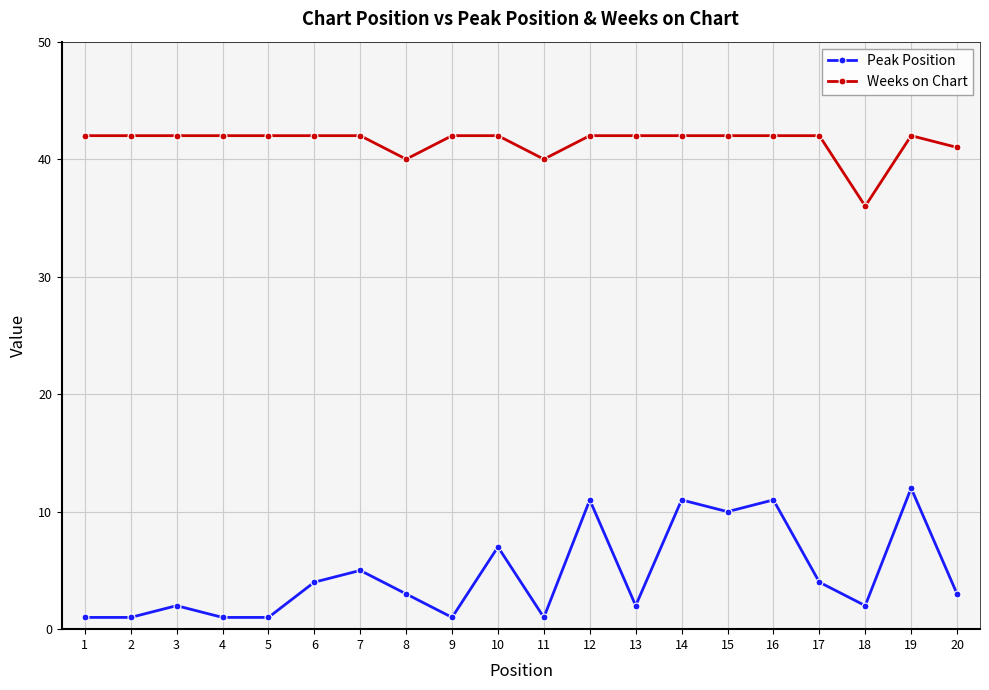

The value of Peak Position at 5 is 1. True or false?

True